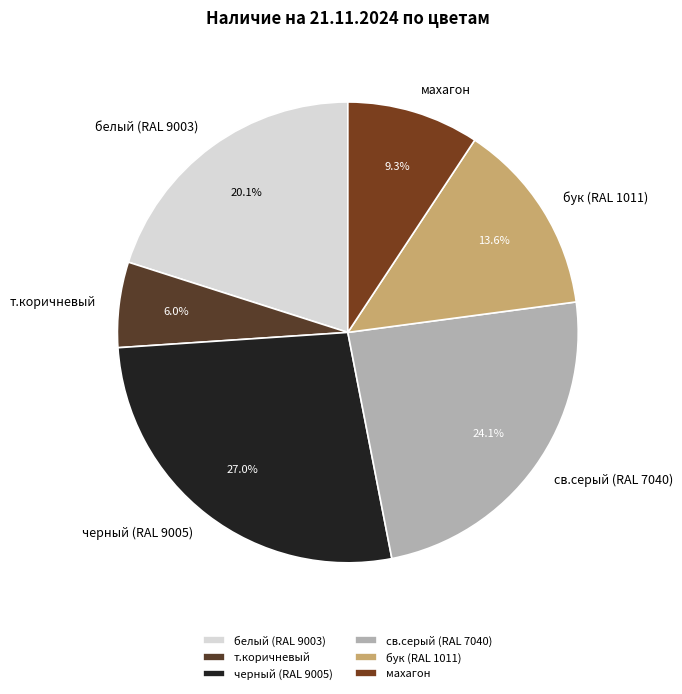

Which category has the smallest portion of the pie?

т.коричневый